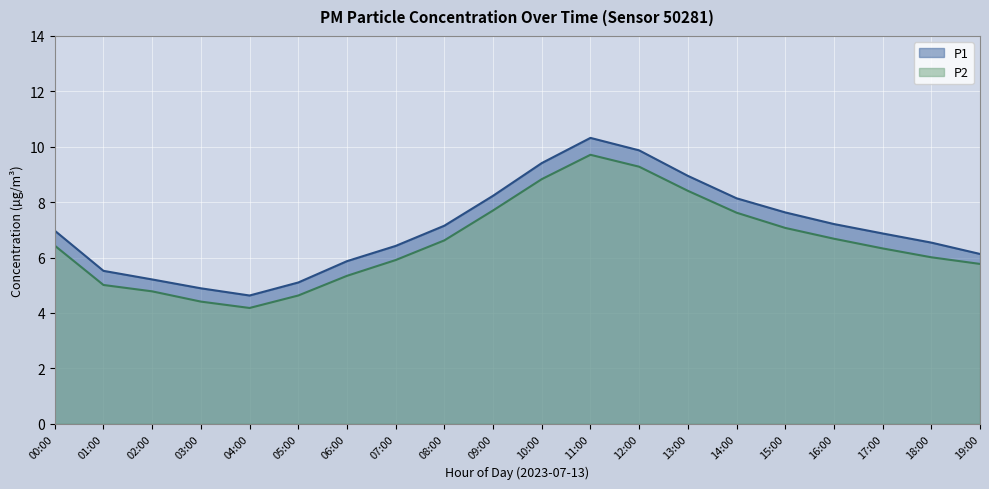

What is the label of the 2nd point from the right?

18:00